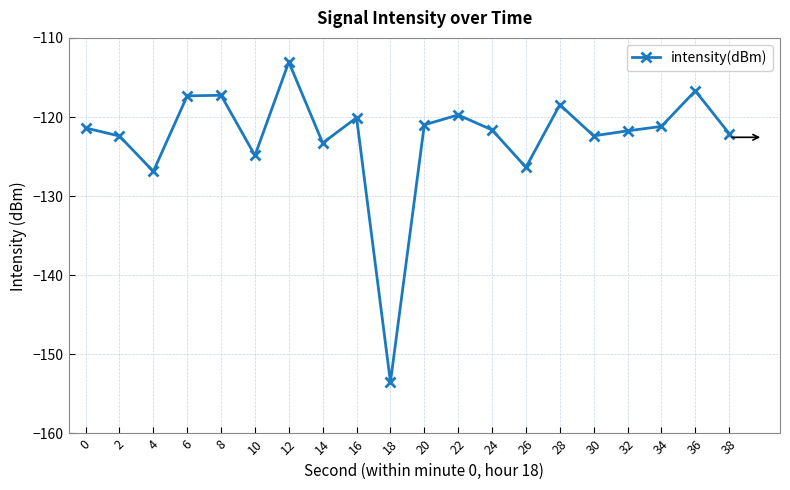

Which has a higher value, 16 or 28?

28